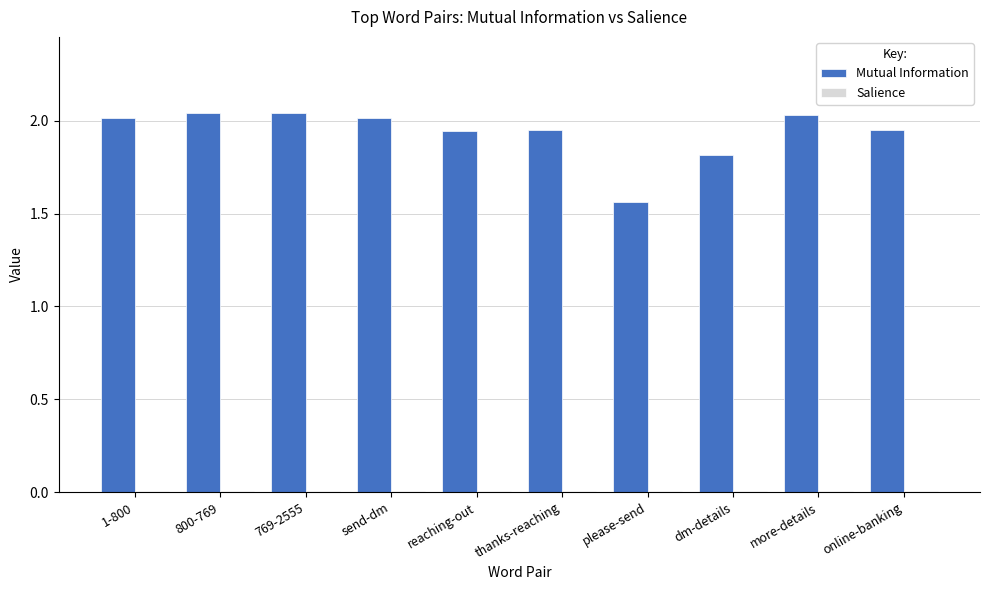

At which label is Mutual Information closest to 1?

please-send